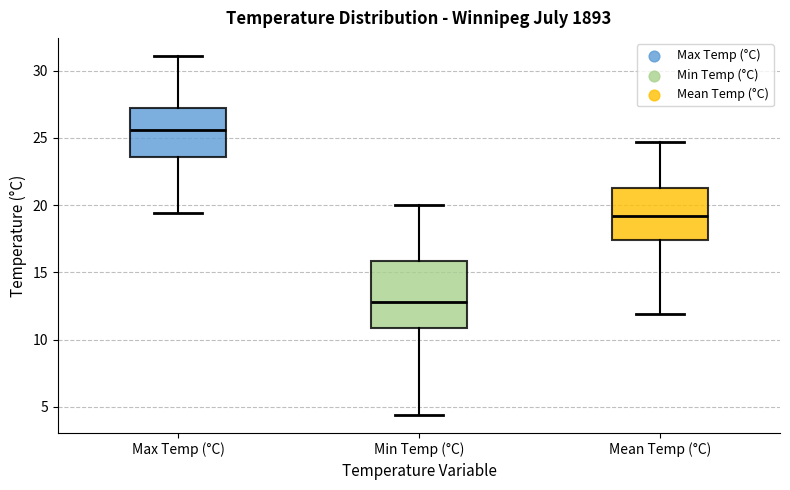

Reading left to right, read every box against the y-axis: the position of its median line, the range the box covers, and the ends of its whiskers. The values are not printed on the chart, so give them approximately, as read against the axis.

Max Temp (°C): median 25.5, box 23.5 to 27.0, whiskers 19.5 to 31.0
Min Temp (°C): median 13.0, box 11.0 to 16.0, whiskers 4.5 to 20.0
Mean Temp (°C): median 19.0, box 17.5 to 21.5, whiskers 12.0 to 24.5